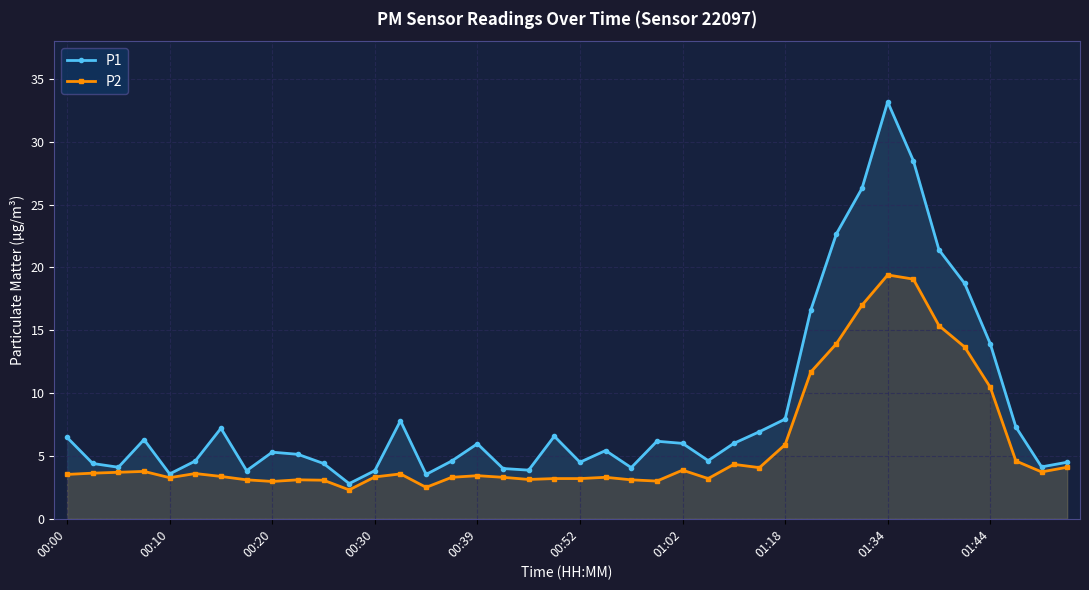

At how many categories does at least one series exceed 16?

7